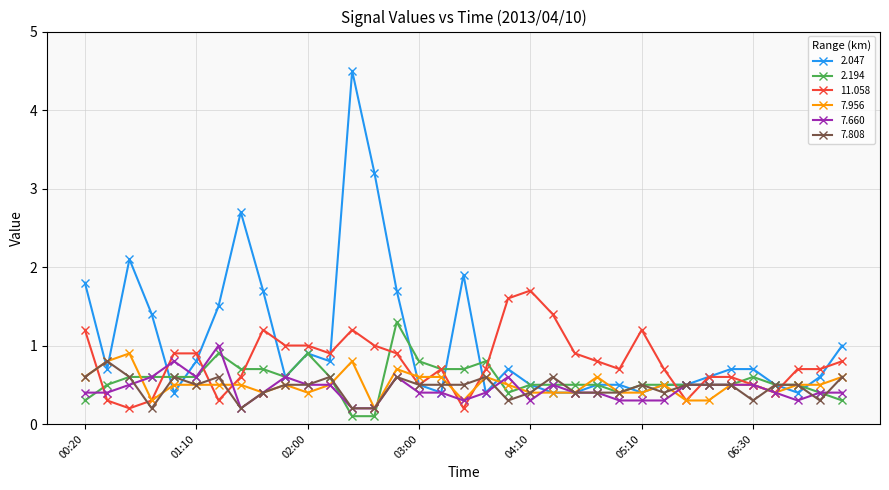

Which series has the widest spread of values?

2.047